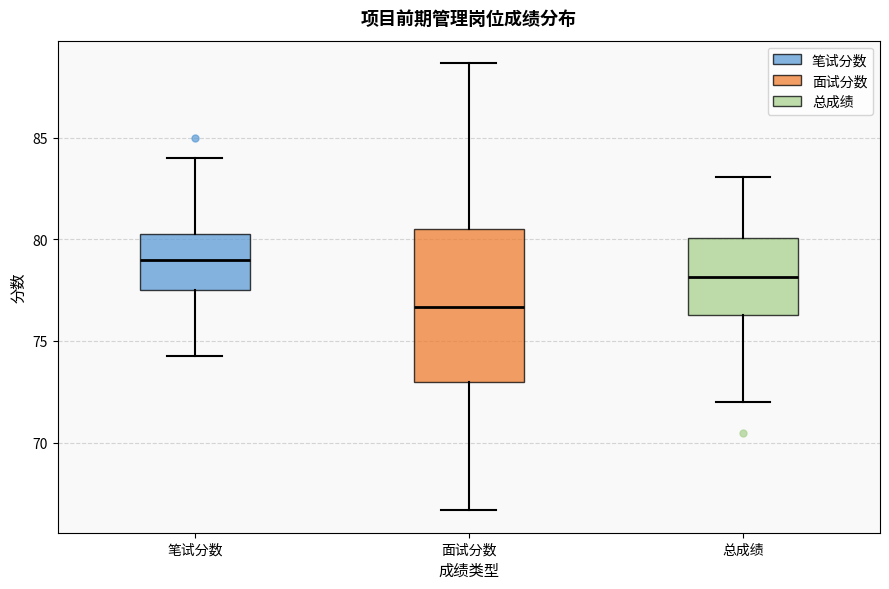

Where does the upper whisker of the box for 面试分数 end on the y-axis? The values are not printed on the chart, so give them approximately, as read against the axis.

88.5